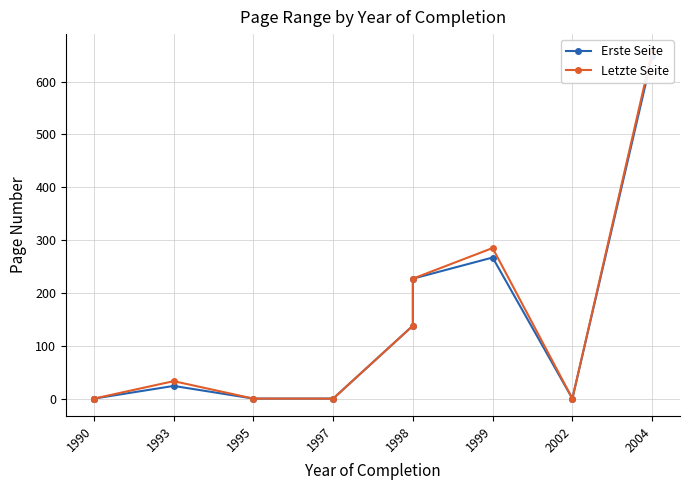

How many lines are shown in the chart?

2